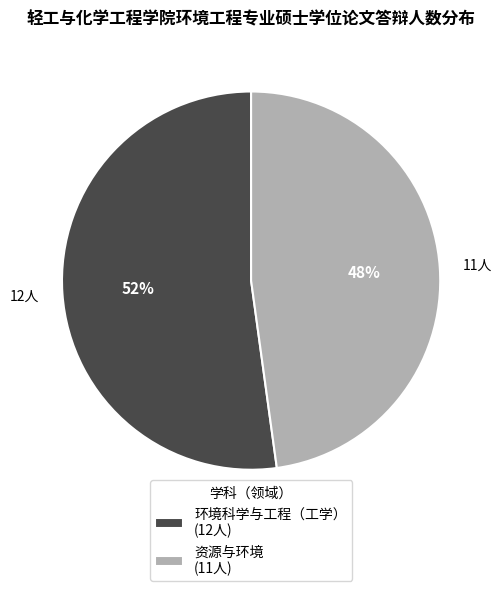

To the nearest percent, what is the difference between the largest and smallest slice percentages?

4%